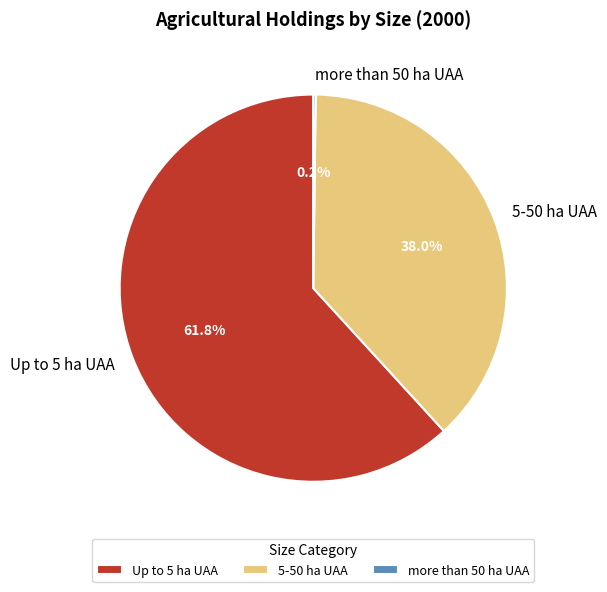

Which has a higher value, Up to 5 ha UAA or 5-50 ha UAA?

Up to 5 ha UAA